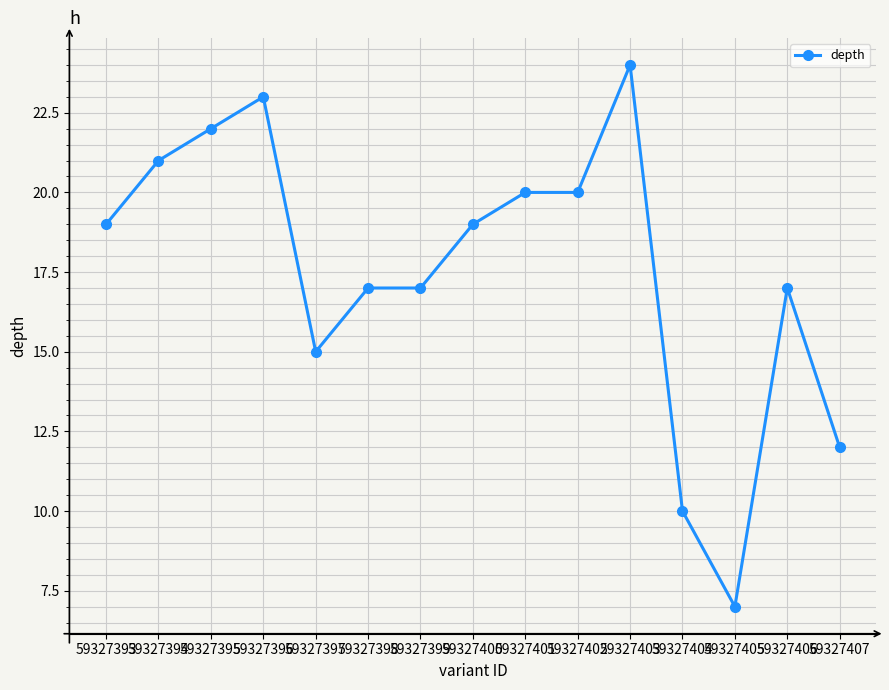

Where is the first local maximum?

59327396